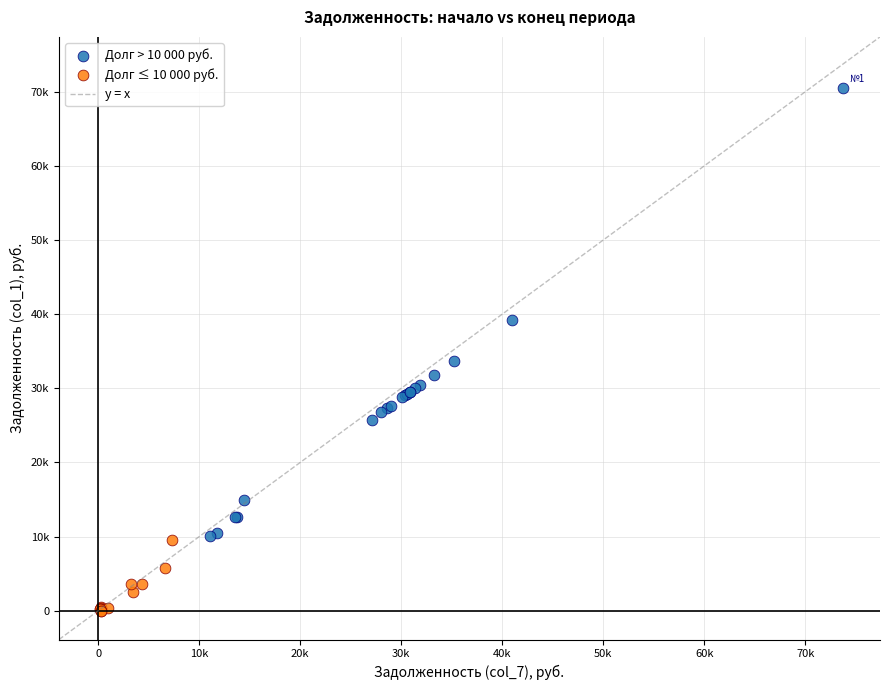

Which series has the largest Y range (max minus min)?

Долг > 10 000 руб.